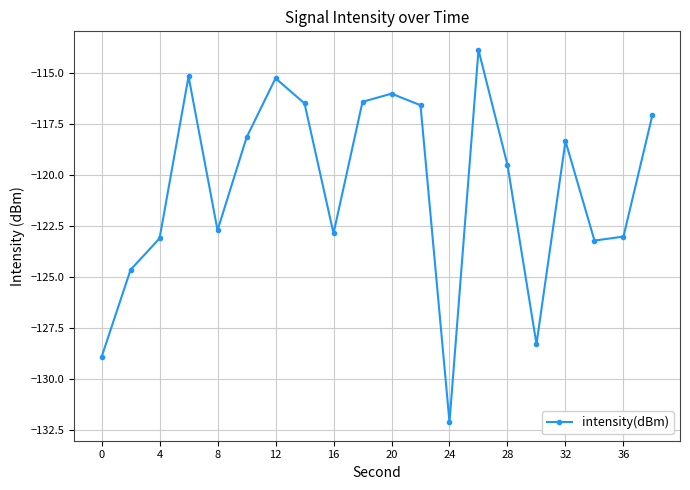

What is the value of the 8th point from the left?

-116.5